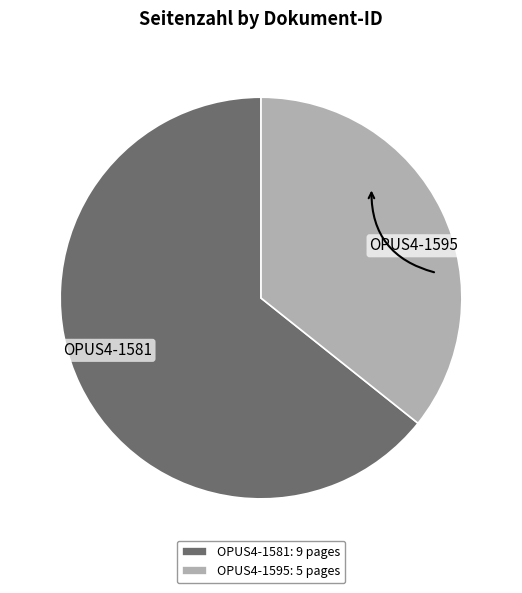

The OPUS4-1595 slice represents 46% of the pie. True or false?

False